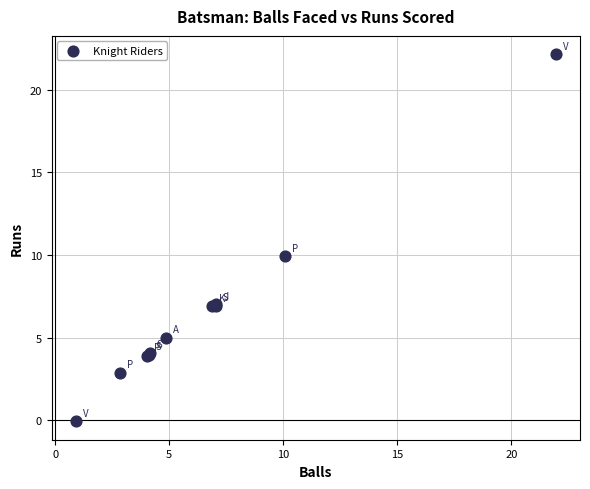

What Y value in the scatter plot is closest to 11?

9.9